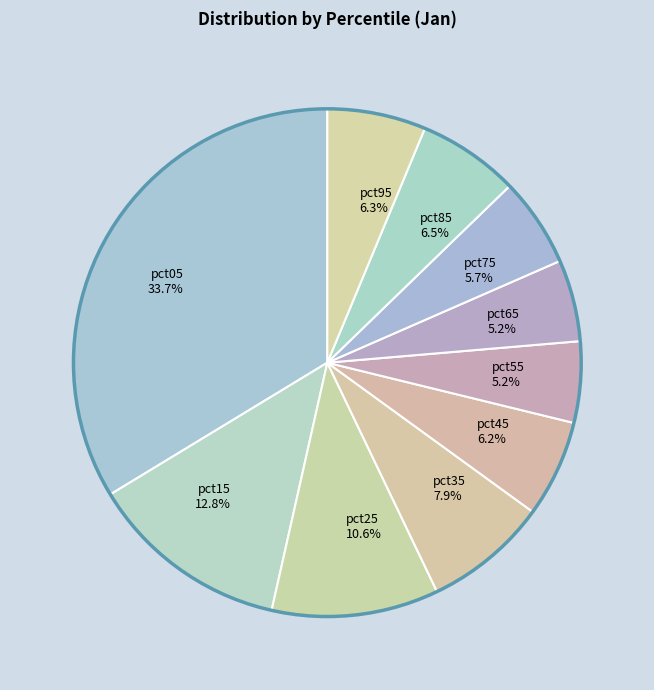

Count the number of slices in the pie.

10